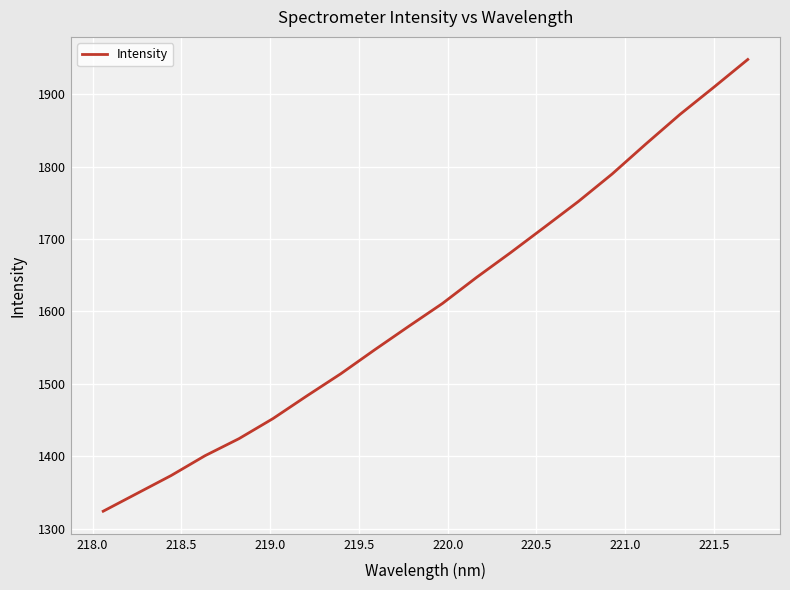

What is the minimum value shown in the chart?

1324.2